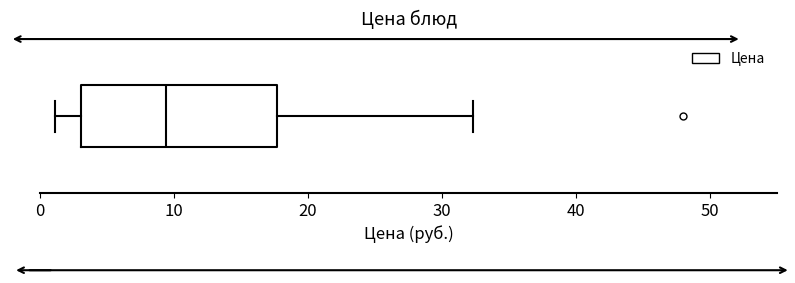

Read this box plot against the x-axis: the position of the median line, the range covered by the box, and the ends of both whiskers. The values are not printed on the chart, so give them approximately, as read against the axis.

median 9, box 3 to 18, whiskers 1 to 32